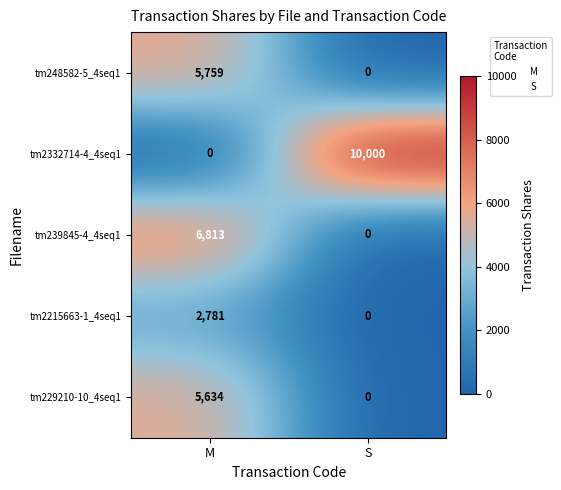

The tm2332714-4_4seq1 series shows 10000 at S. True or false?

True